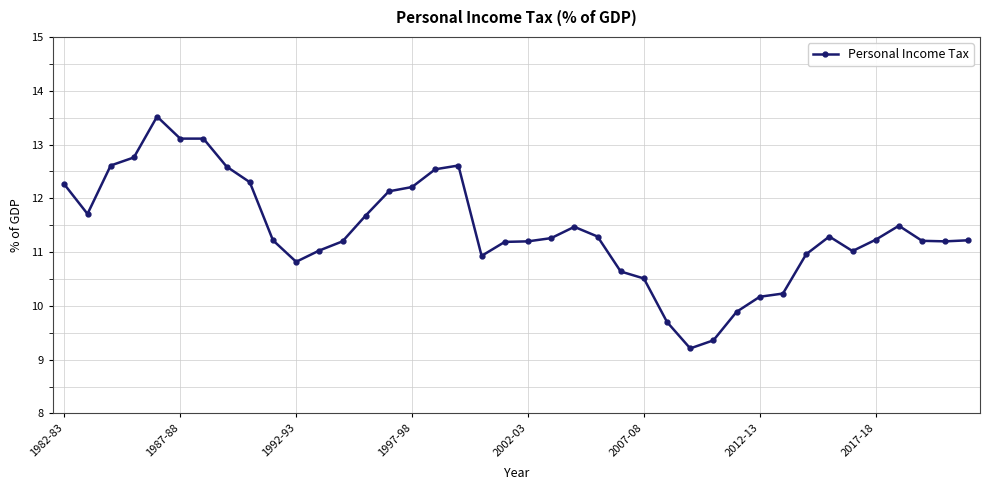

What is the average value?

11.4